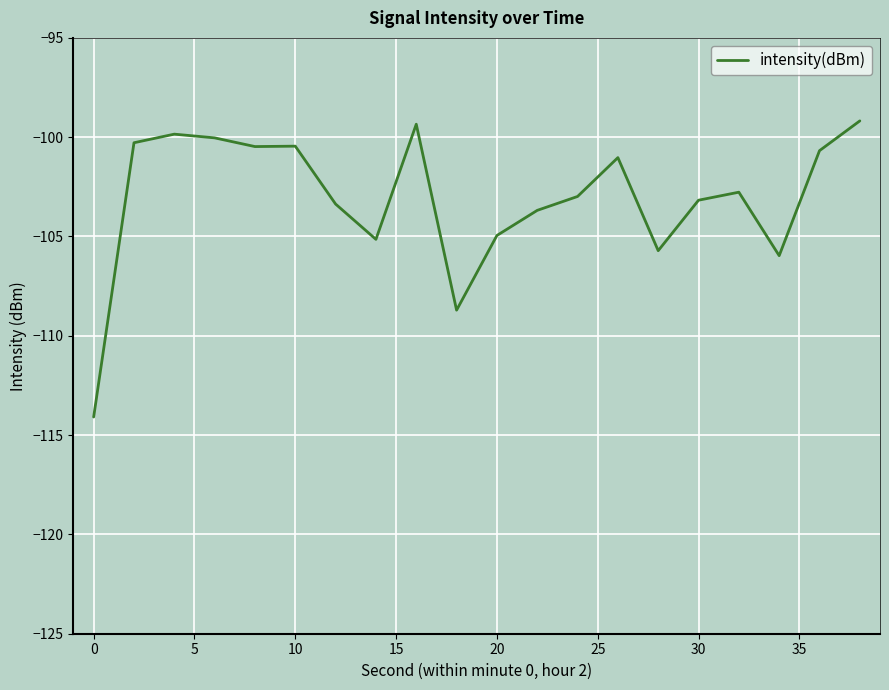

What is the maximum value shown in the chart?

-99.2